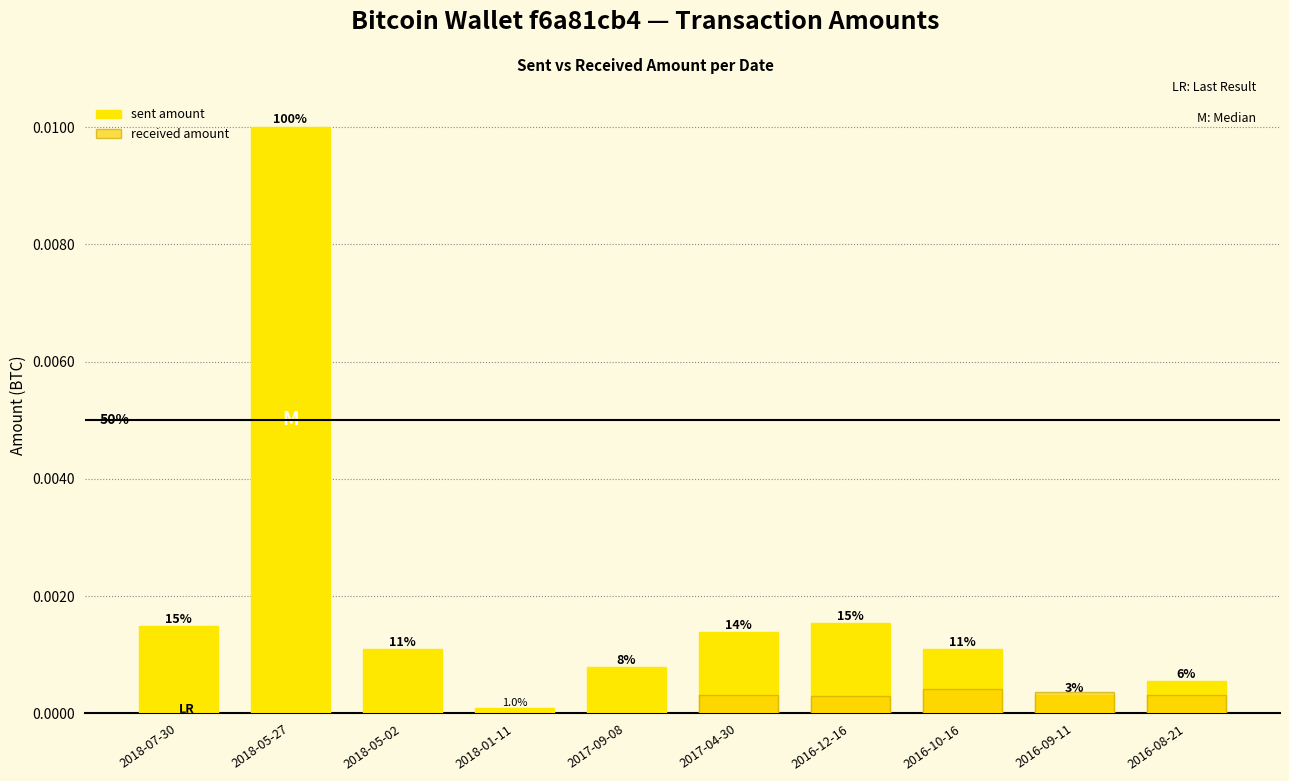

The value of sent amount at 2018-07-30 is 0.0. True or false?

True